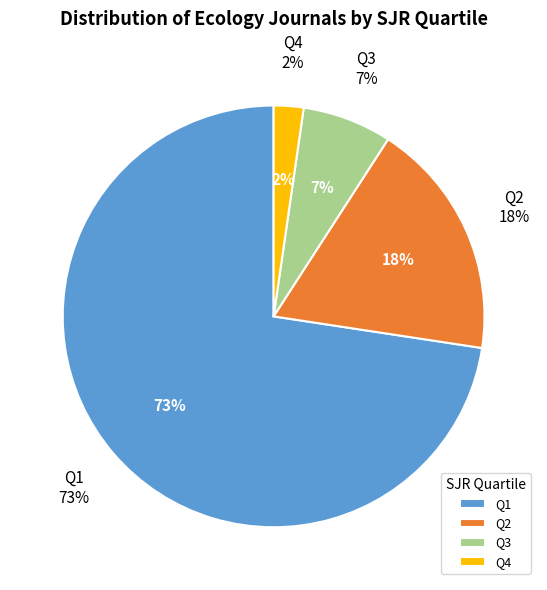

Count the number of slices in the pie.

4